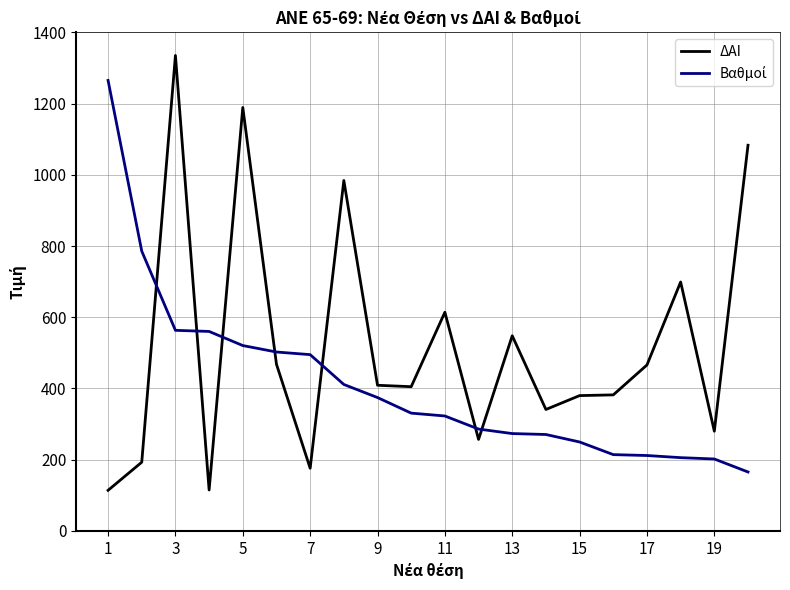

What is the greatest value displayed?

1335.0